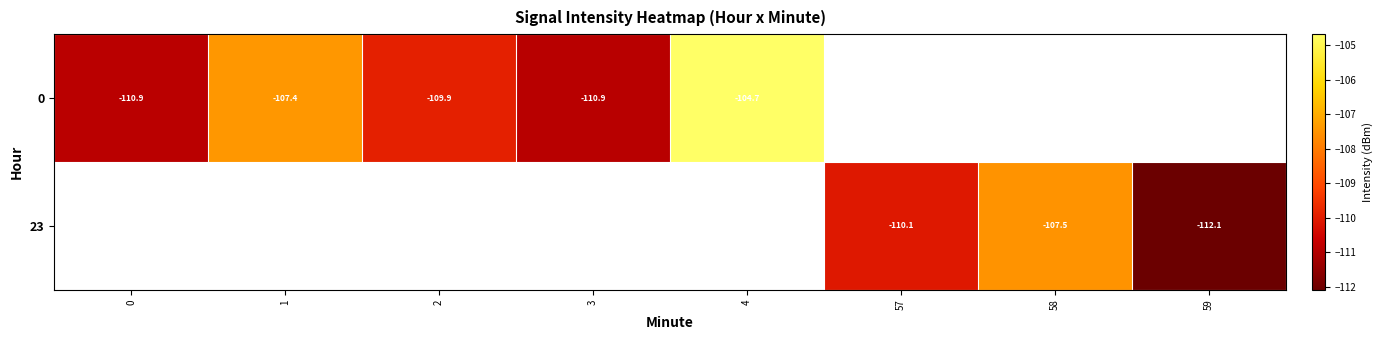

How many values in 23 are below zero?

3